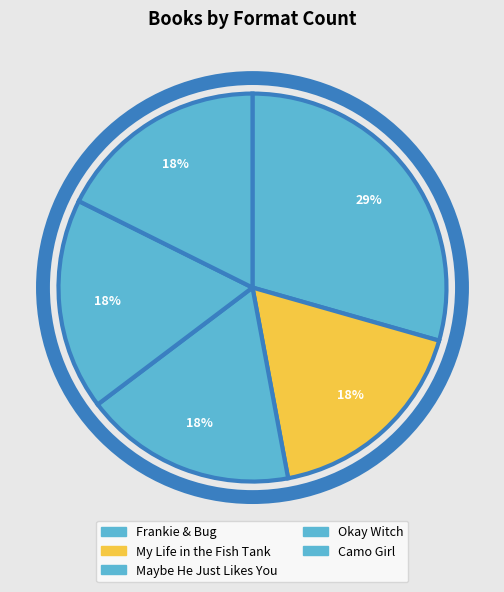

How many segments does this pie chart have?

5